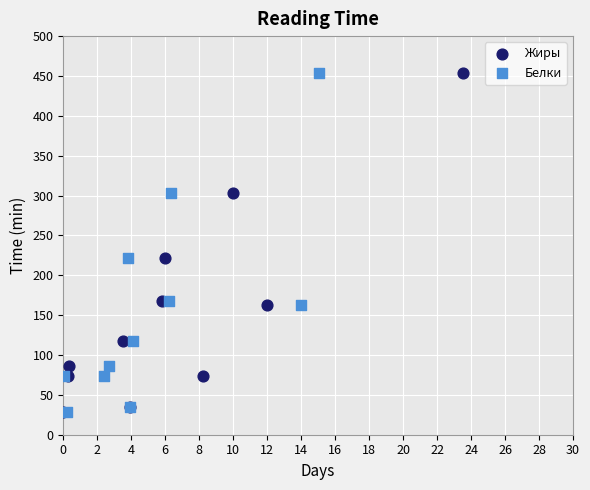

What are all the series names shown in the legend?

Жиры, Белки